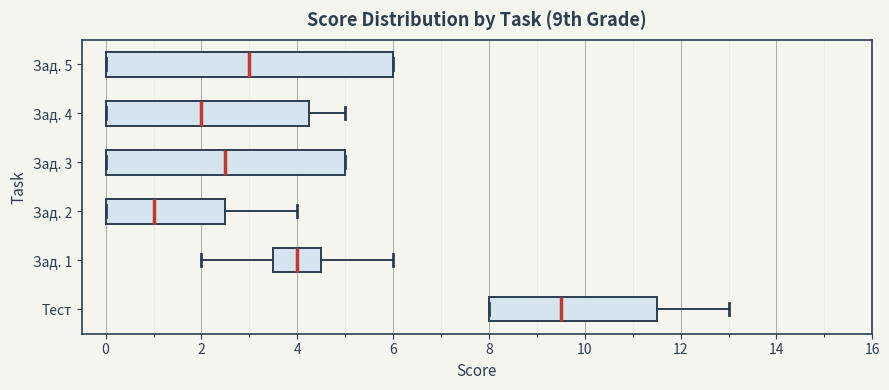

Reading bottom to top, transcribe this box plot: for each box, give where its median line is, the range the box spans, and where its two whiskers end, as read against the x-axis. The values are not printed on the chart, so give them approximately, as read against the axis.

Тест: median 9.6, box 8.0 to 11.6, whiskers 8.0 to 13.0
Зад. 1: median 4.0, box 3.6 to 4.6, whiskers 2.0 to 6.0
Зад. 2: median 1.0, box 0.0 to 2.6, whiskers 0.0 to 4.0
Зад. 3: median 2.6, box 0.0 to 5.0, whiskers 0.0 to 5.0
Зад. 4: median 2.0, box 0.0 to 4.2, whiskers 0.0 to 5.0
Зад. 5: median 3.0, box 0.0 to 6.0, whiskers 0.0 to 6.0